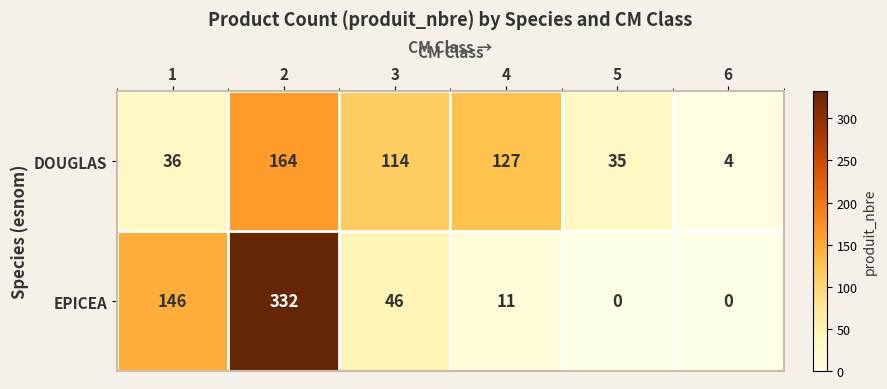

Which series has the largest total across all categories?

EPICEA